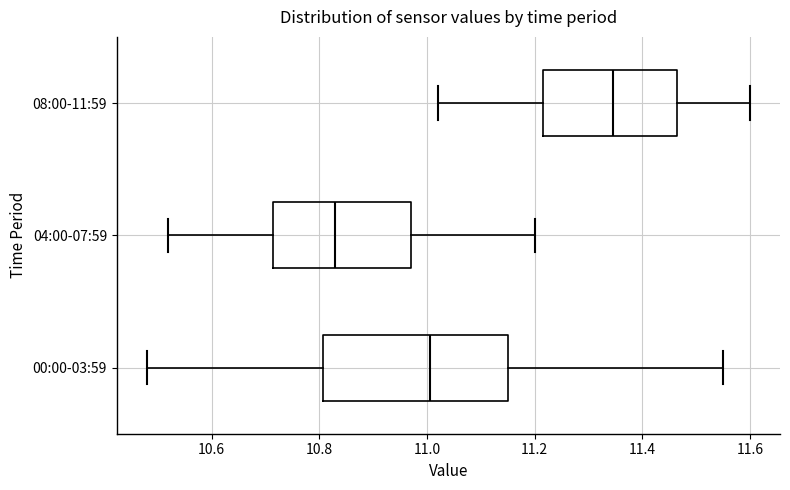

Reading bottom to top, read every box against the x-axis: the position of its median line, the range the box covers, and the ends of its whiskers. The values are not printed on the chart, so give them approximately, as read against the axis.

00:00-03:59: median 11.00, box 10.80 to 11.16, whiskers 10.48 to 11.56
04:00-07:59: median 10.84, box 10.72 to 10.98, whiskers 10.52 to 11.20
08:00-11:59: median 11.34, box 11.22 to 11.46, whiskers 11.02 to 11.60